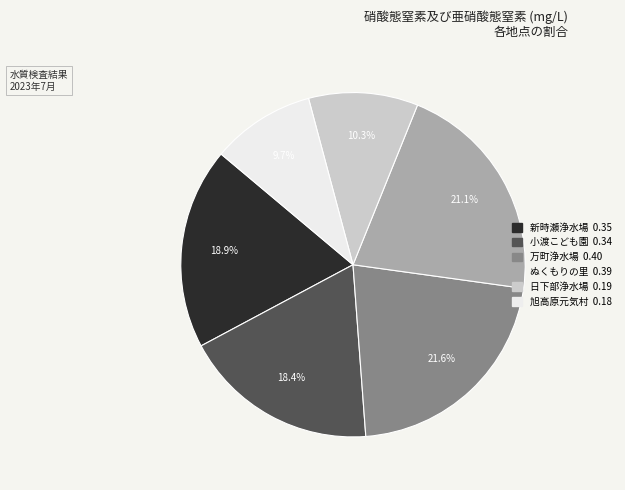

What percentage is the ぬくもりの里 slice, to the nearest percent?

21%